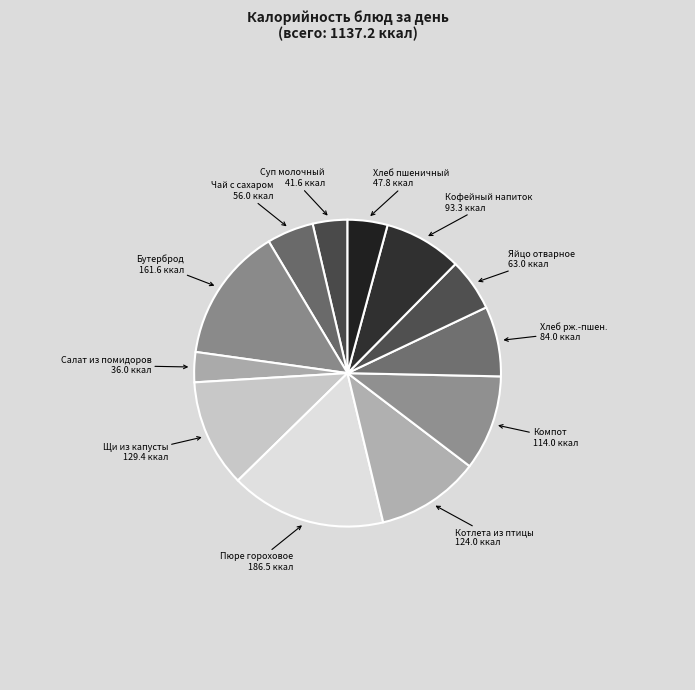

Approximately how many times larger is the value at Кофейный напиток compared to Щи из капусты?

0.7